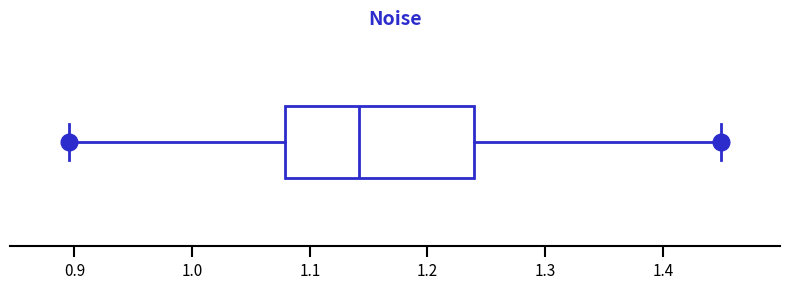

Read this box plot against the x-axis: the position of the median line, the range covered by the box, and the ends of both whiskers. The values are not printed on the chart, so give them approximately, as read against the axis.

median 1.14, box 1.08 to 1.24, whiskers 0.90 to 1.45